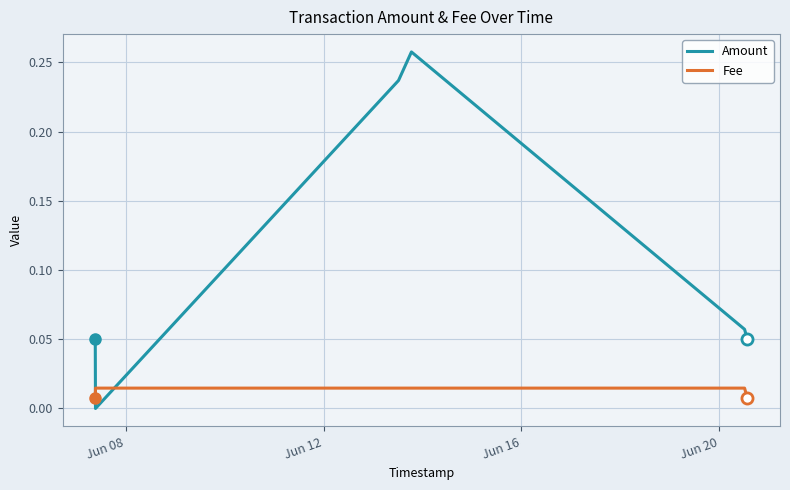

Which series ends up on top after the final intersection of Fee and Amount?

Amount